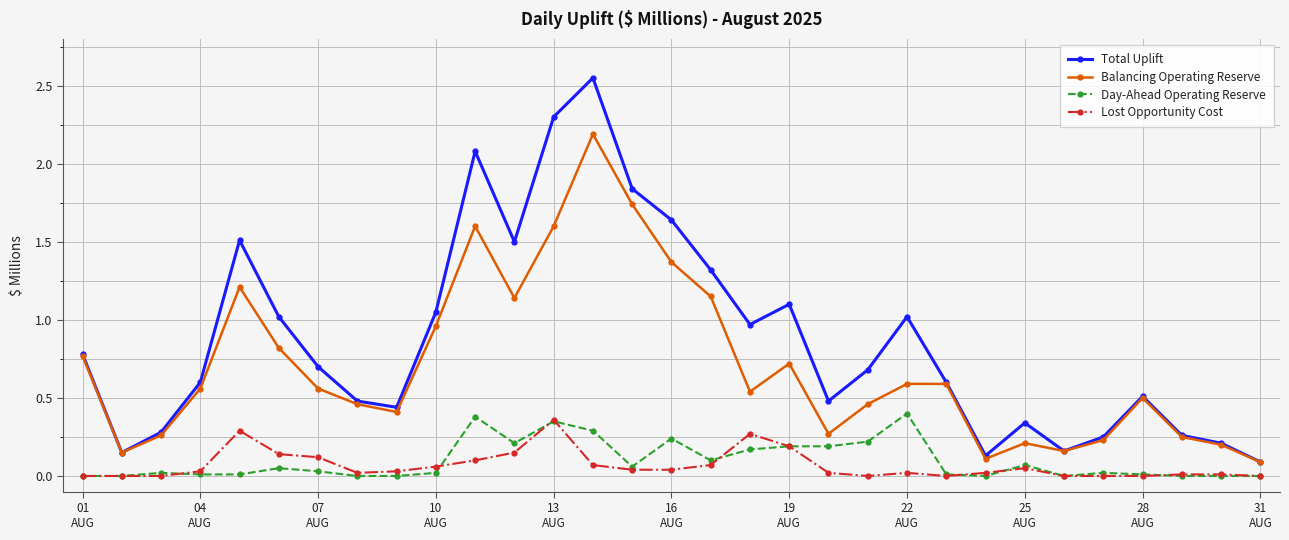

True or false: Balancing Operating Reserve has more than 0 interior local peaks.

True